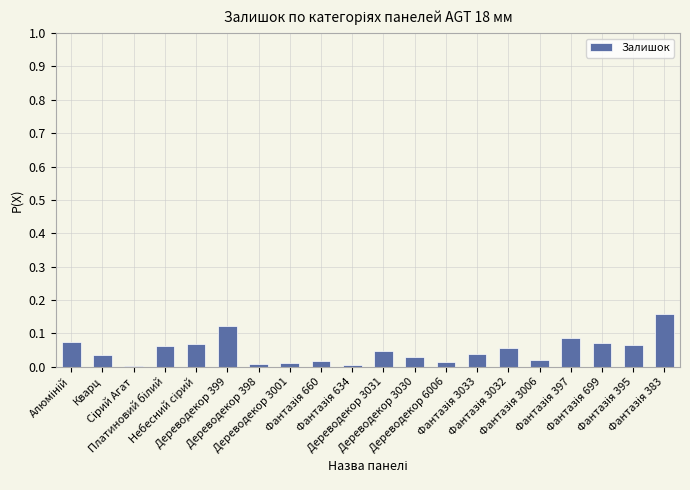

What is the label of the 16th bar from the right?

Небесний сірий